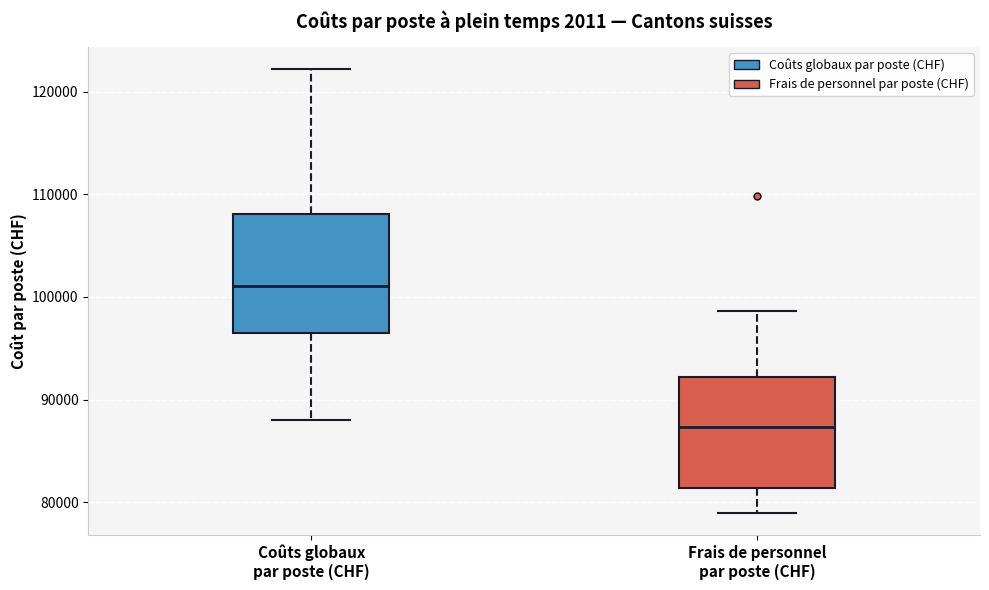

Where is the upper edge of the box for Coûts globaux par poste (CHF) on the y-axis? The values are not printed on the chart, so give them approximately, as read against the axis.

108000